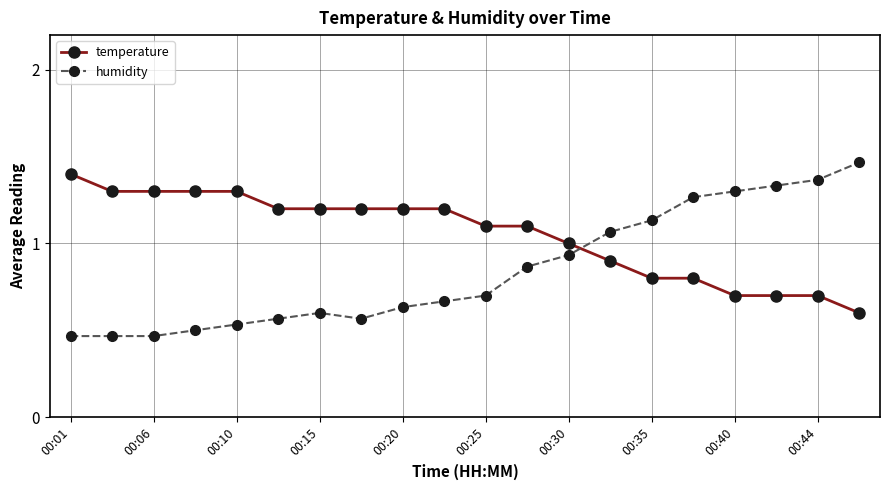

True or false: humidity has more than 0 interior local peaks.

True